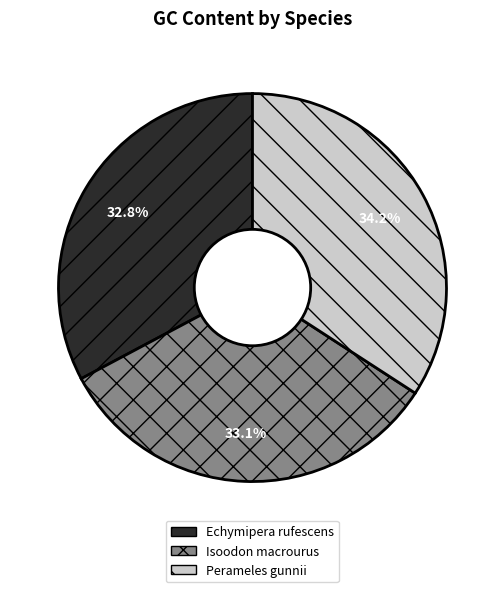

To the nearest percent, what portion does Echymipera rufescens represent?

33%